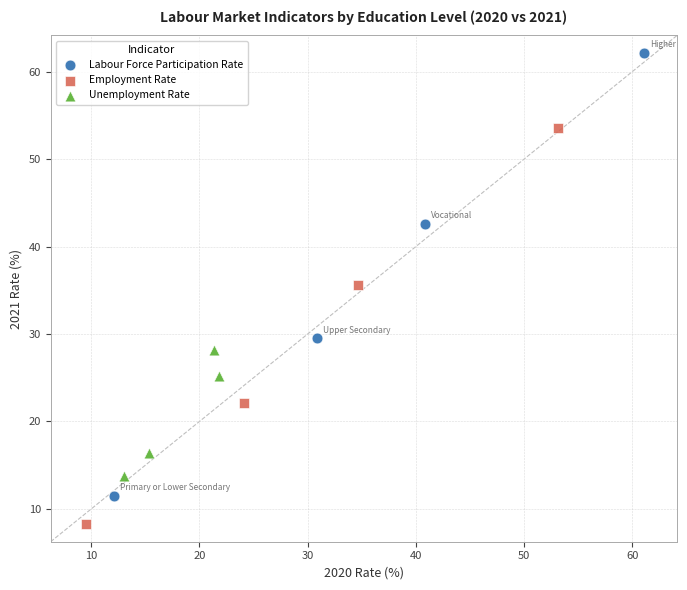

Which series contains the lowest Y value?

Employment Rate